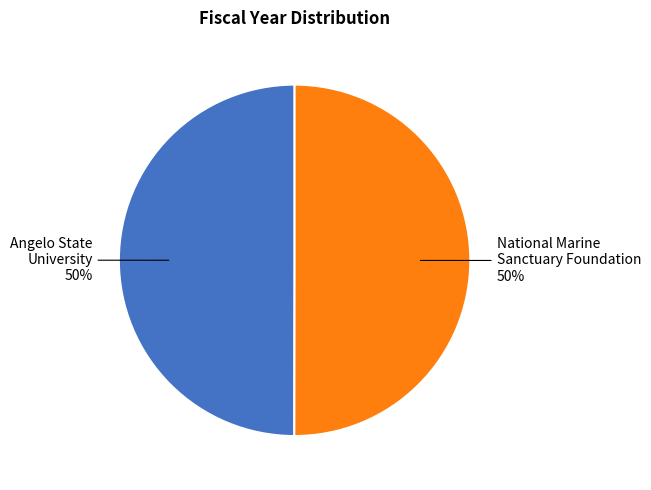

What percentage is the Angelo State University slice, to the nearest percent?

50%